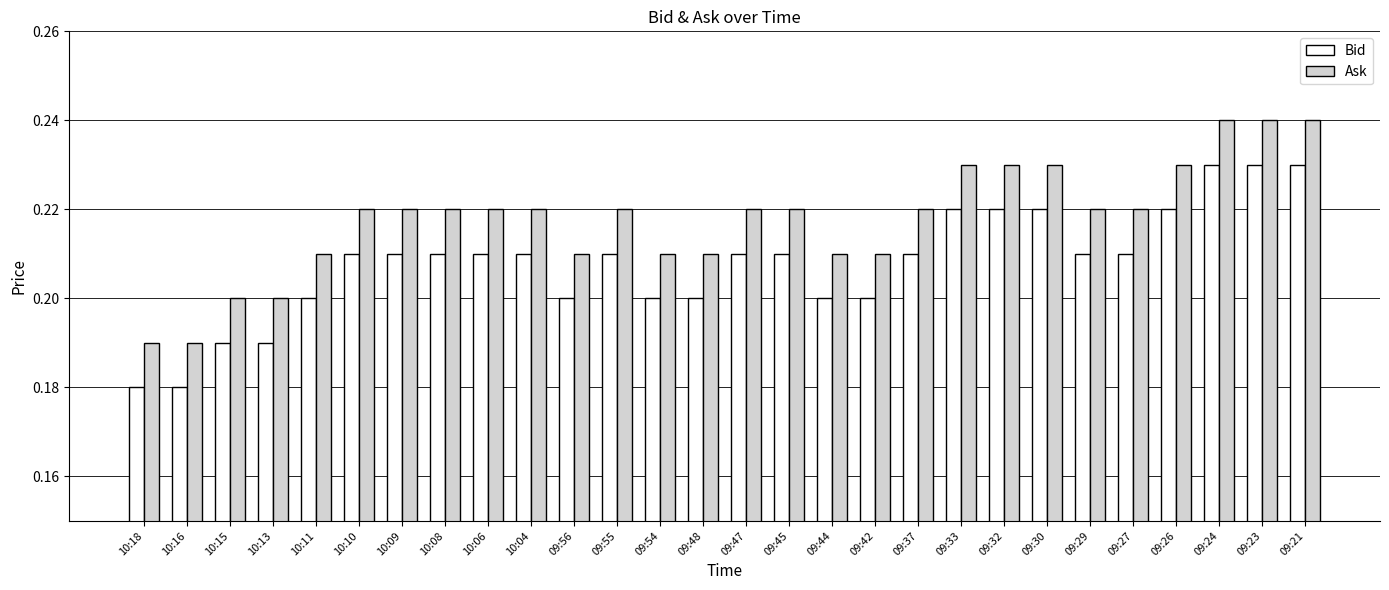

What is the total value across all series at 09:23?

0.5